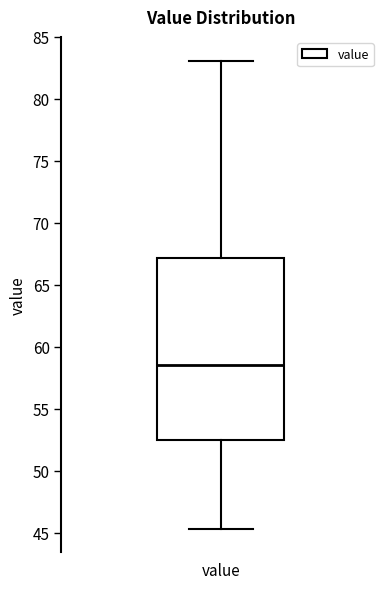

Transcribe this box plot: give where the median line is, the range the box spans, and where the two whiskers end, as read against the y-axis. The values are not printed on the chart, so give them approximately, as read against the axis.

median 58.5, box 52.5 to 67.0, whiskers 45.5 to 83.0